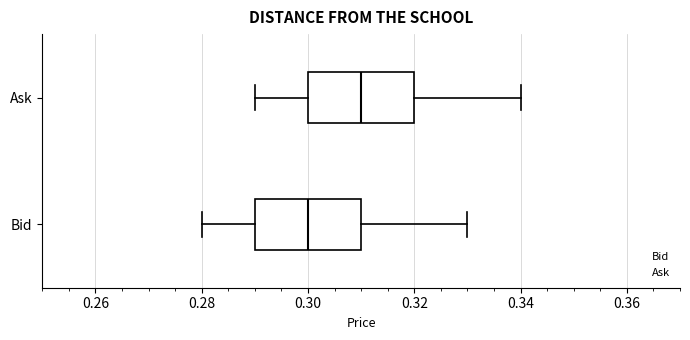

Reading bottom to top, transcribe this box plot: for each box, give where its median line is, the range the box spans, and where its two whiskers end, as read against the x-axis. The values are not printed on the chart, so give them approximately, as read against the axis.

Bid: median 0.30, box 0.29 to 0.31, whiskers 0.28 to 0.33
Ask: median 0.31, box 0.30 to 0.32, whiskers 0.29 to 0.34